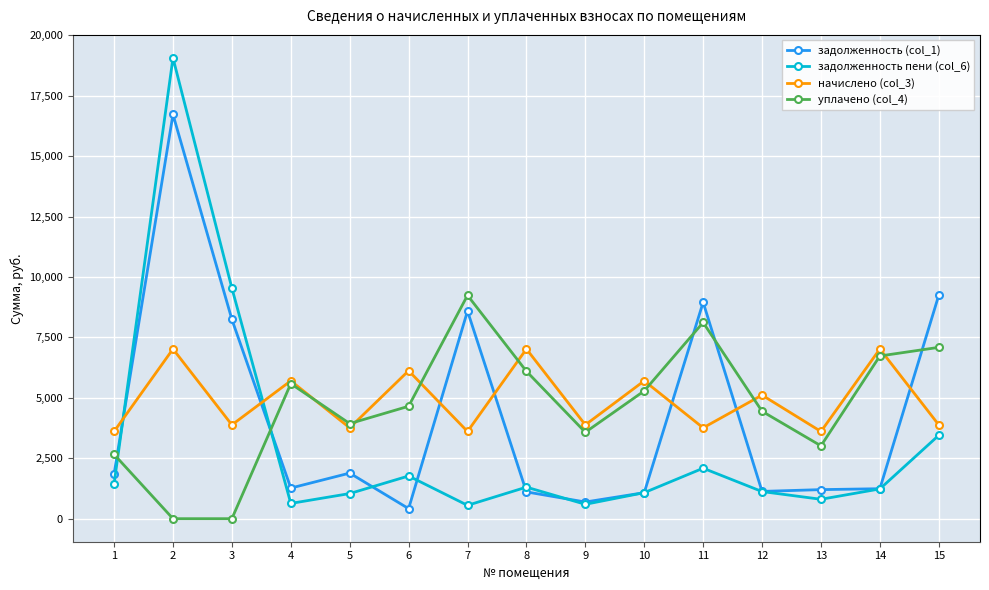

True or false: уплачено (col_4) and задолженность пени (col_6) intersect in this chart.

True